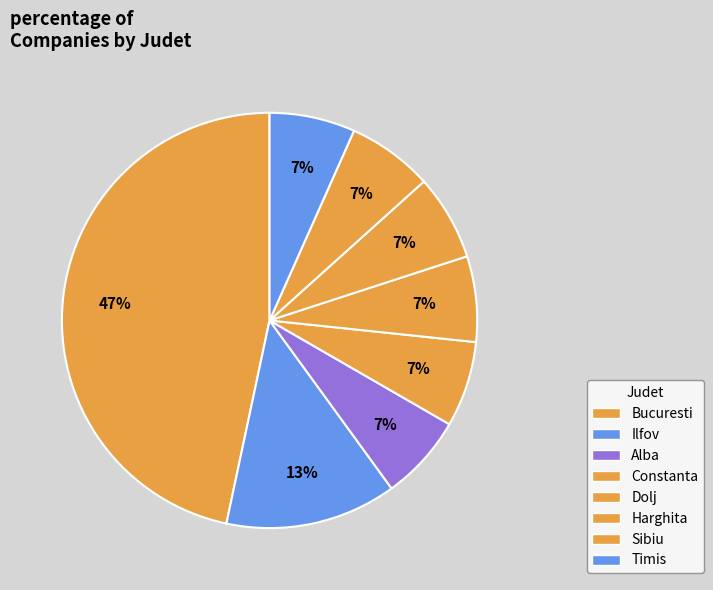

How many slices are in this pie chart?

8